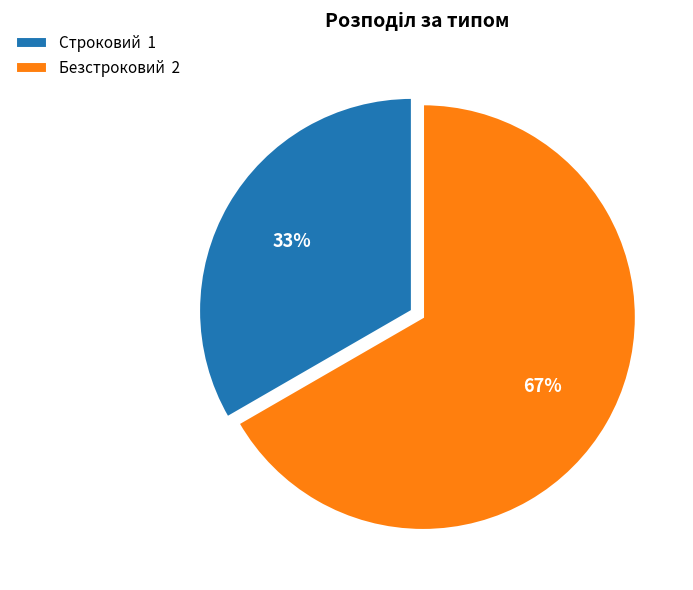

True or false: Безстроковий accounts for 52% of the total.

False